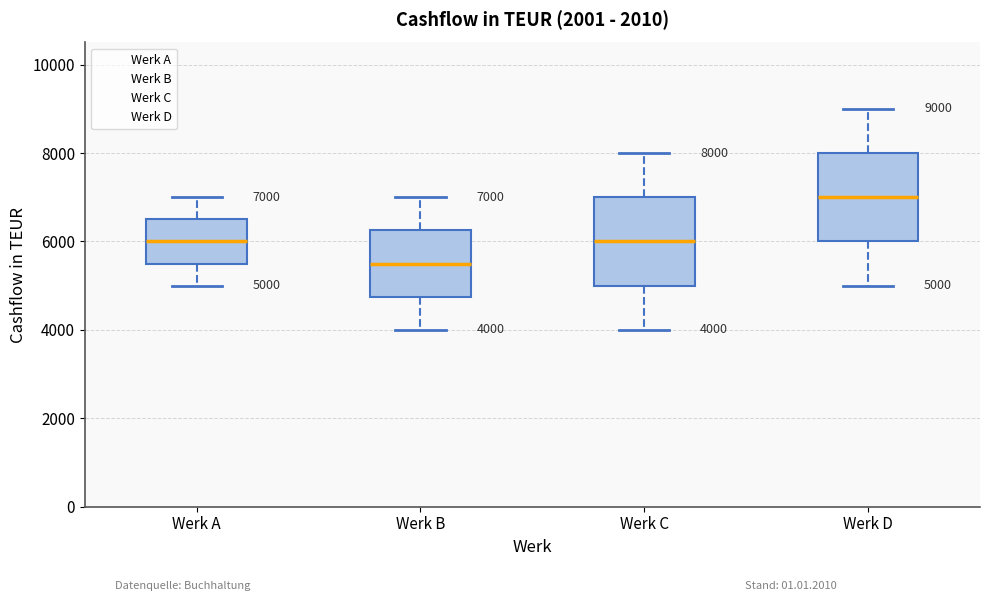

Which box has the highest median line?

Werk D